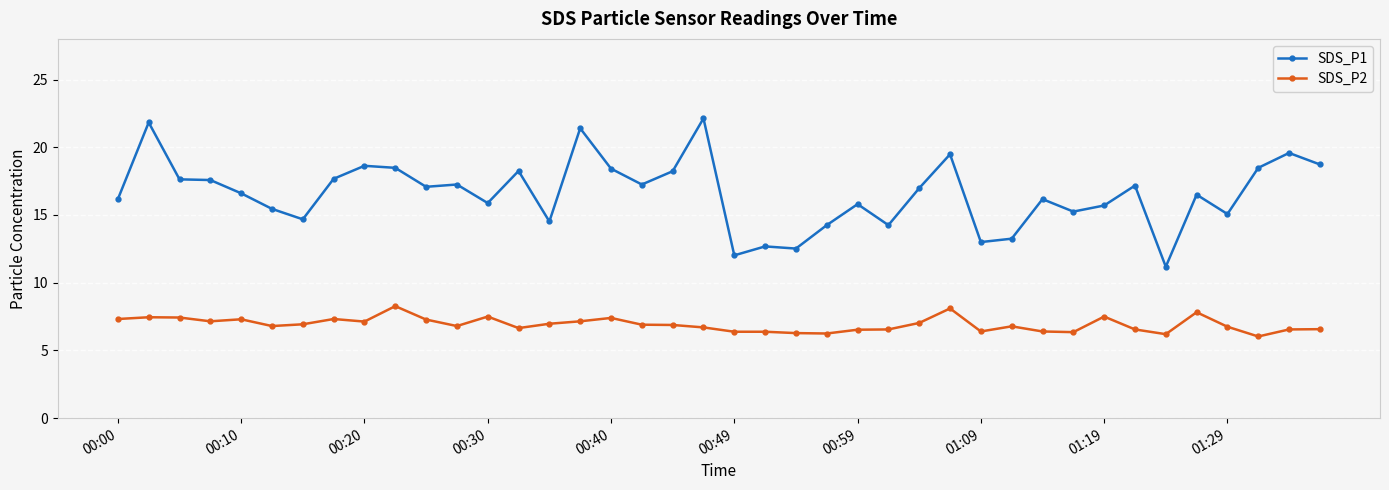

At how many categories does at least one series exceed 20?

3